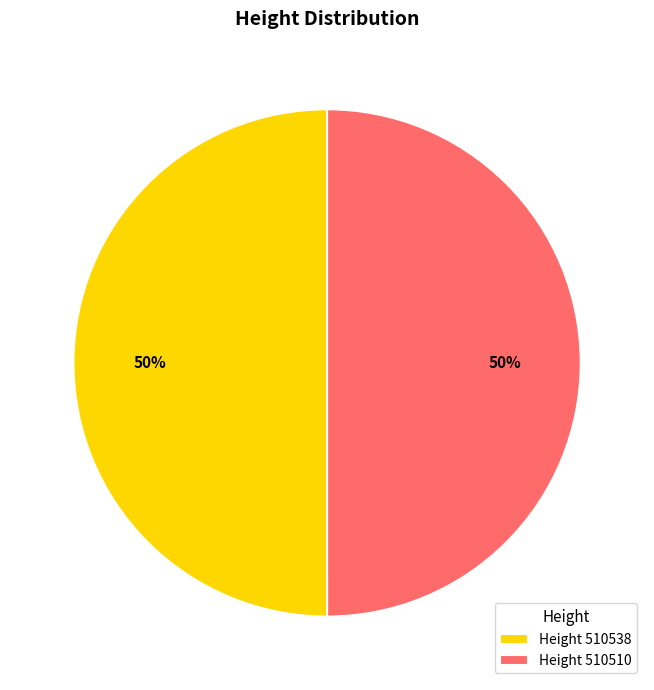

How many segments does this pie chart have?

2